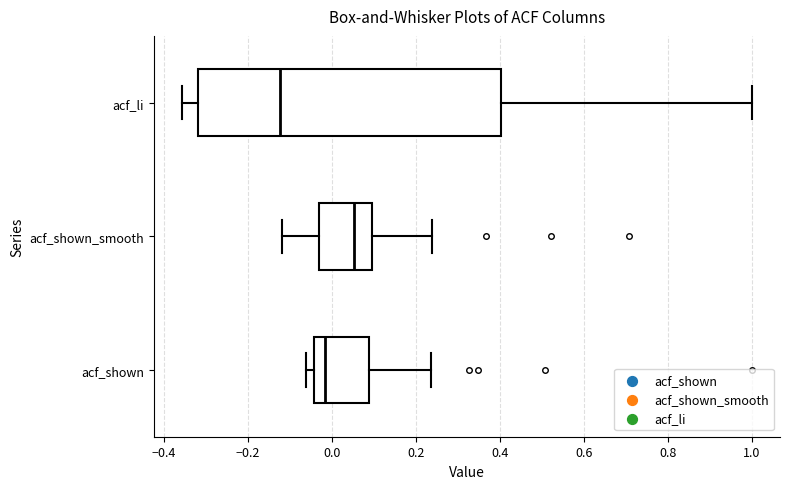

Where is the right edge of the box for acf_shown on the x-axis? The values are not printed on the chart, so give them approximately, as read against the axis.

0.08